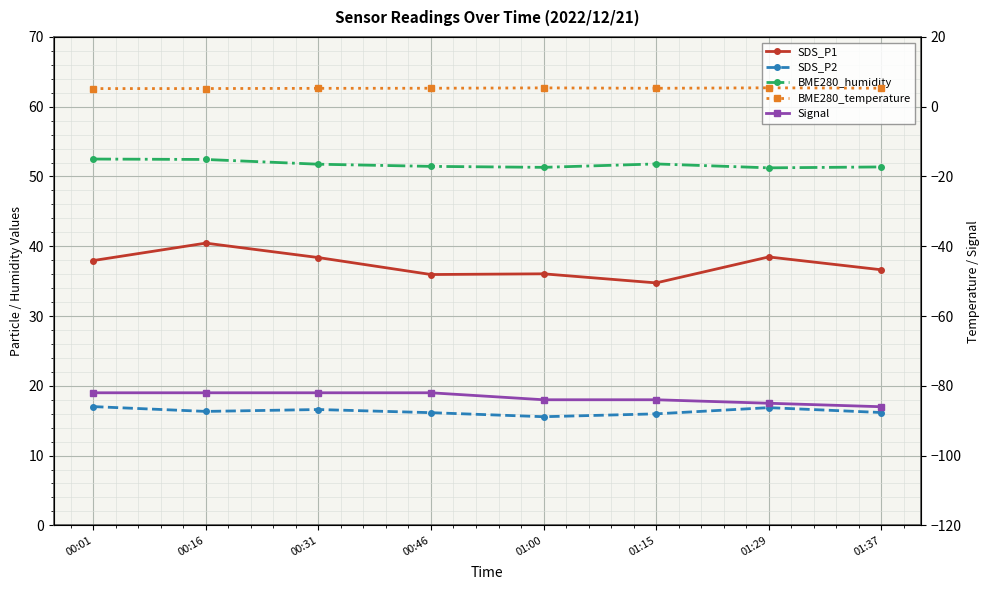

Rank the series at 01:00 from lowest to highest value.

Signal, BME280_temperature, SDS_P2, SDS_P1, BME280_humidity